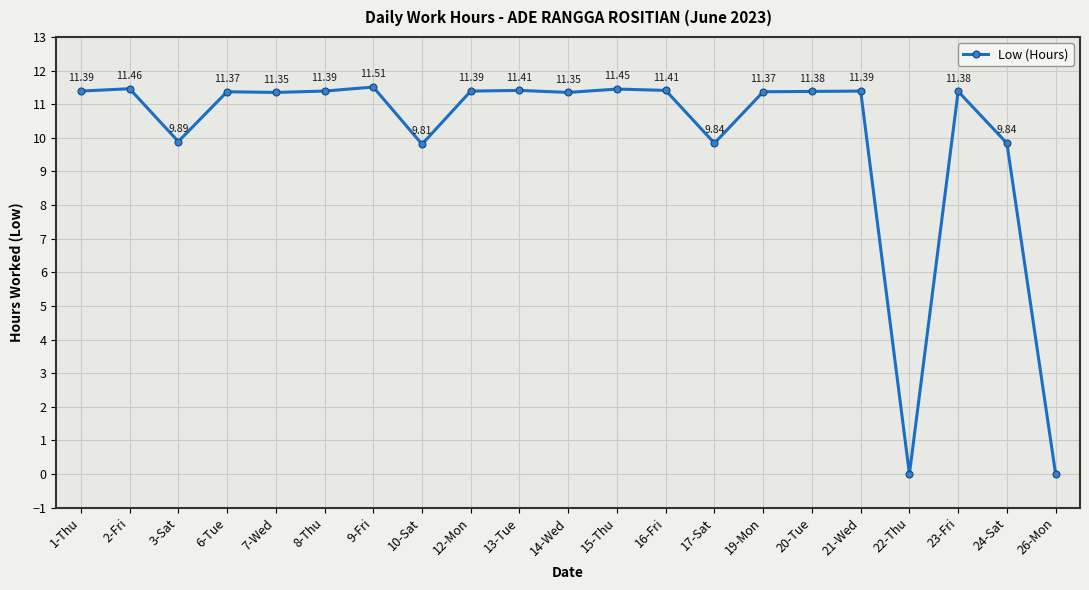

Between 2-Fri and 23-Fri, which is larger?

2-Fri